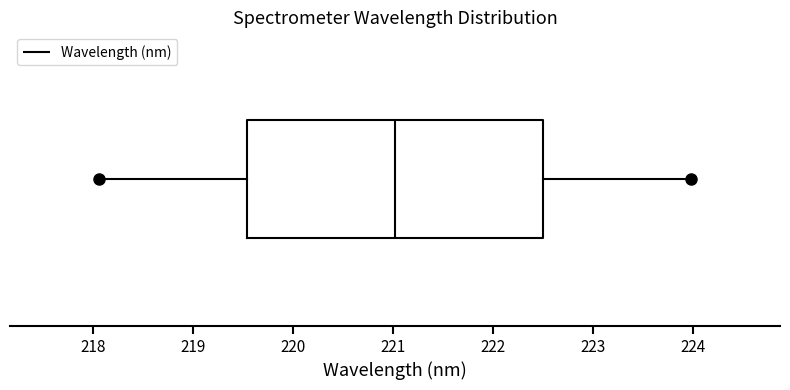

Transcribe this box plot: give where the median line is, the range the box spans, and where the two whiskers end, as read against the x-axis. The values are not printed on the chart, so give them approximately, as read against the axis.

median 221.0, box 219.5 to 222.5, whiskers 218.1 to 224.0